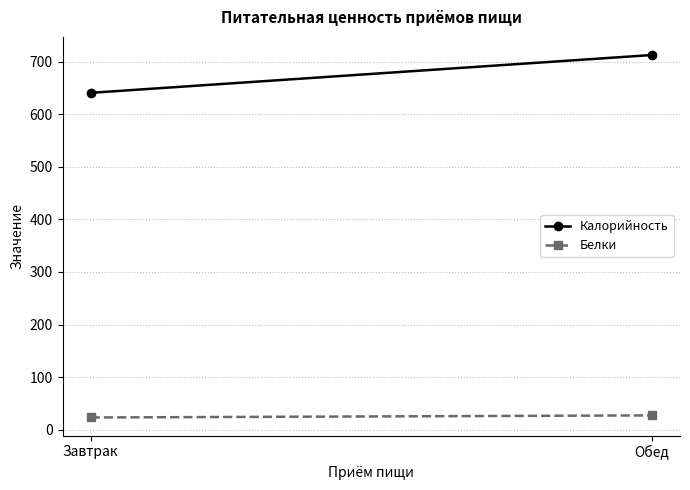

What is the spread (max minus min) of values at Завтрак?

618